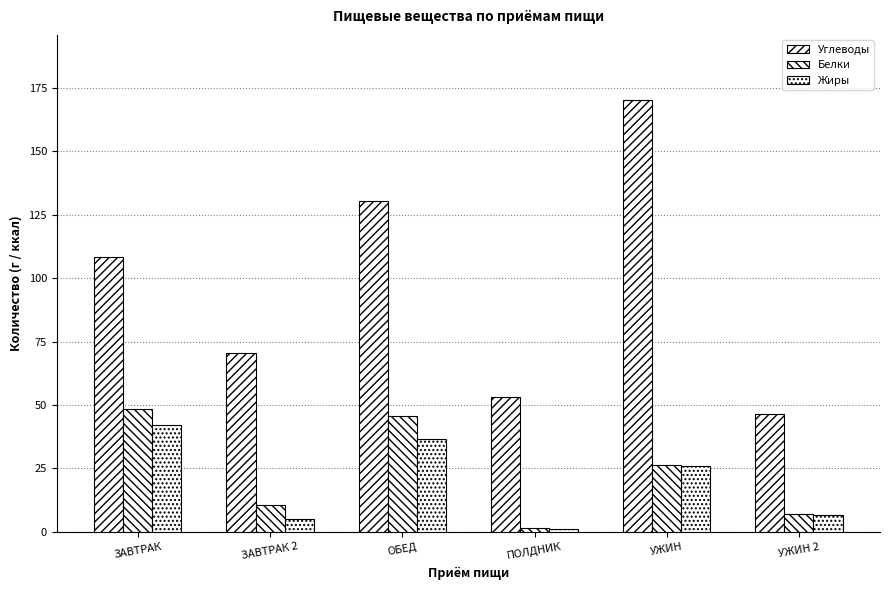

Reading left to right, list all the values displayed in this chart.

Углеводы: 108.3	70.4	130.3	53.2	170.4	46.6
Белки: 48.4	10.4	45.6	1.4	26.3	7.2
Жиры: 42.2	5.0	36.5	1.0	26.1	6.7